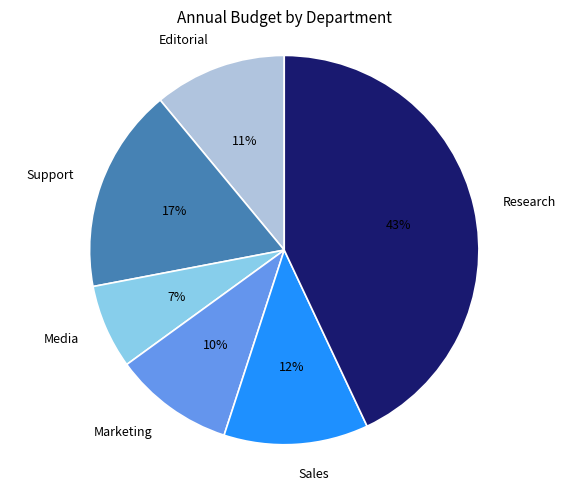

Approximately how many times larger is the value at Editorial compared to Support?

0.6